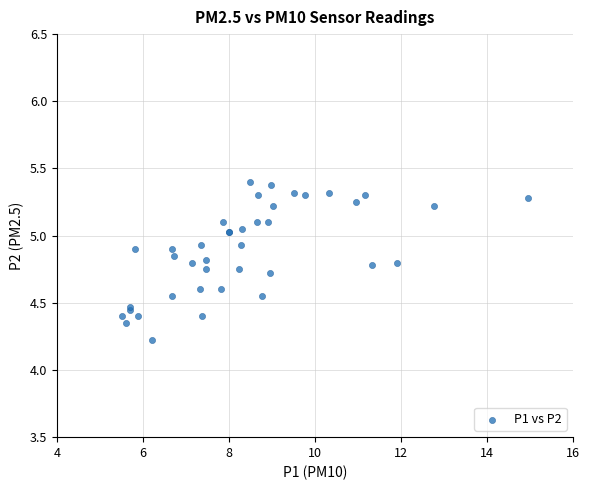

What Y value in the scatter plot is closest to 4?

4.2